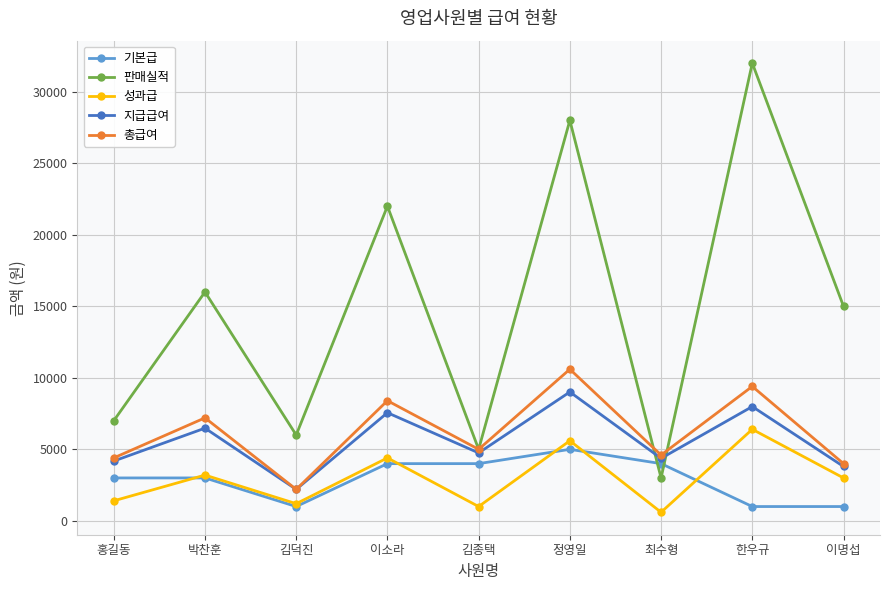

What is the total value across all series at 김종택?

19750